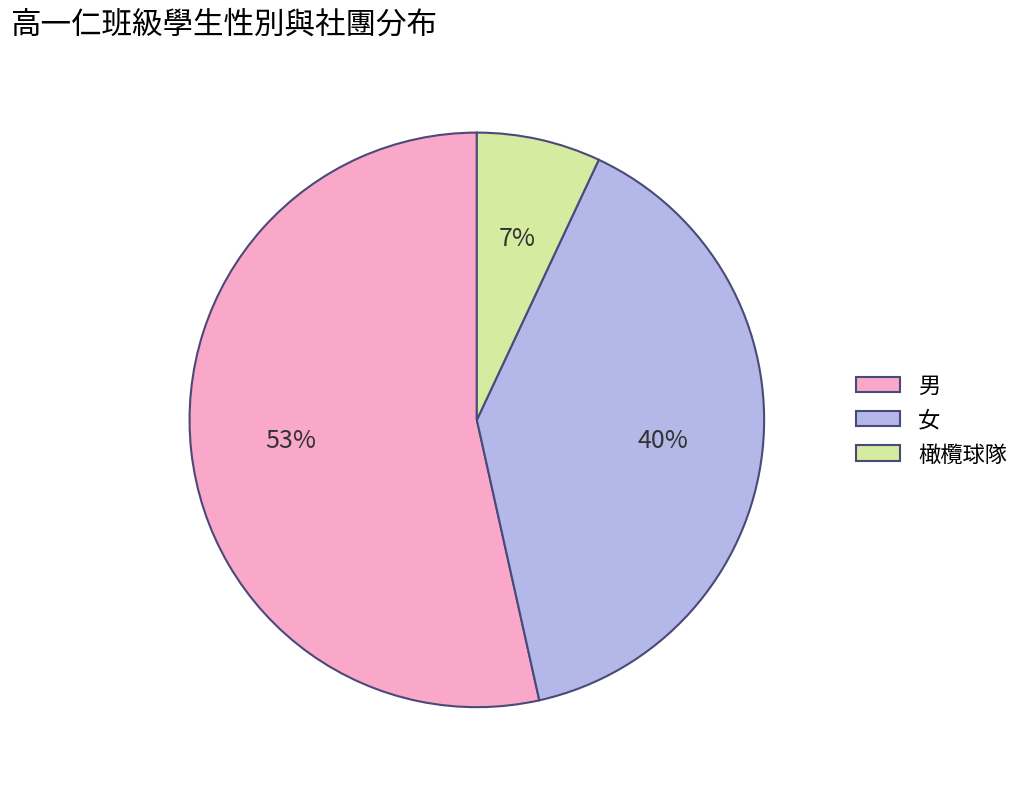

Does any single category account for the majority?

Yes